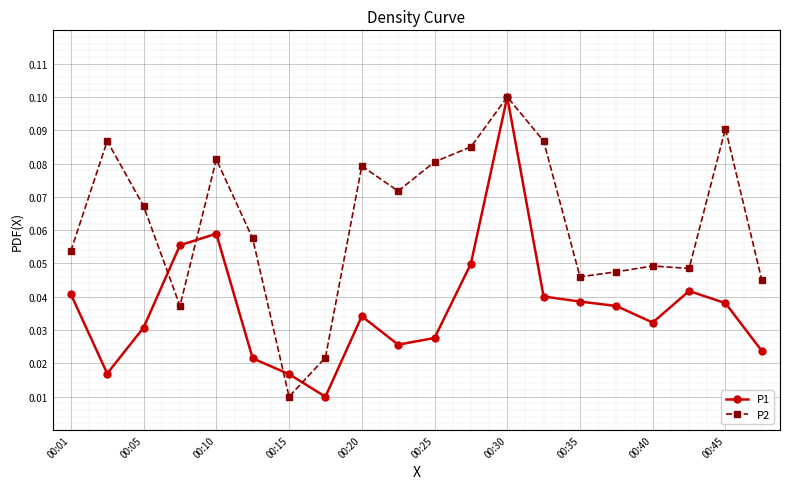

How many P1 values are between 0 and 1?

20